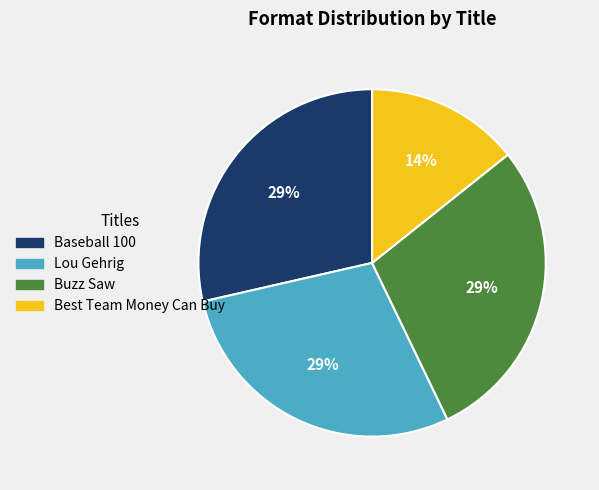

Is it true that Baseball 100 is 17% of the pie?

False